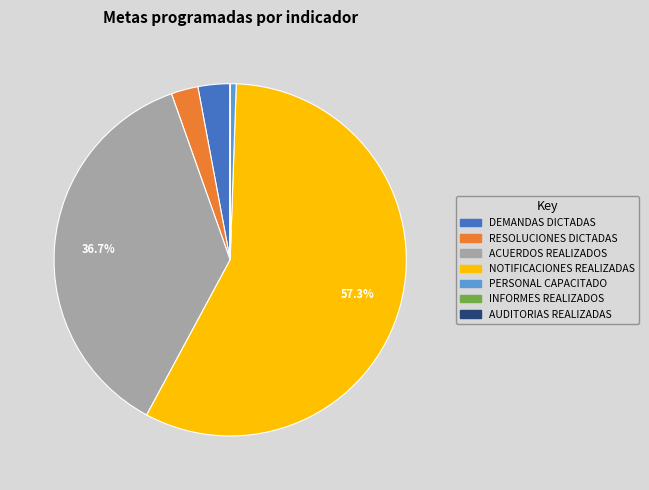

Between RESOLUCIONES DICTADAS and PERSONAL CAPACITADO, which is larger?

RESOLUCIONES DICTADAS